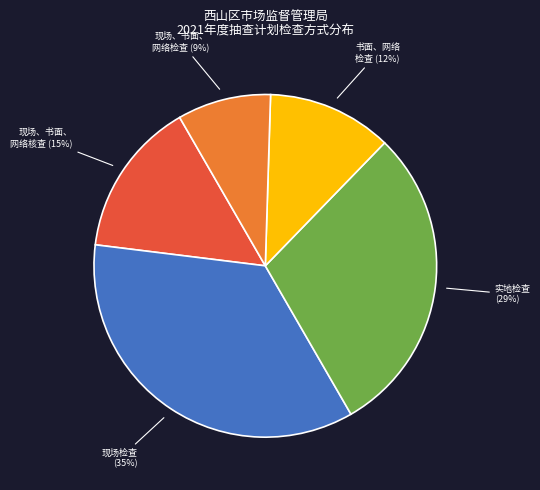

Is it true that 现场、书面、 网络核查 (15%) is 15% of the pie?

True